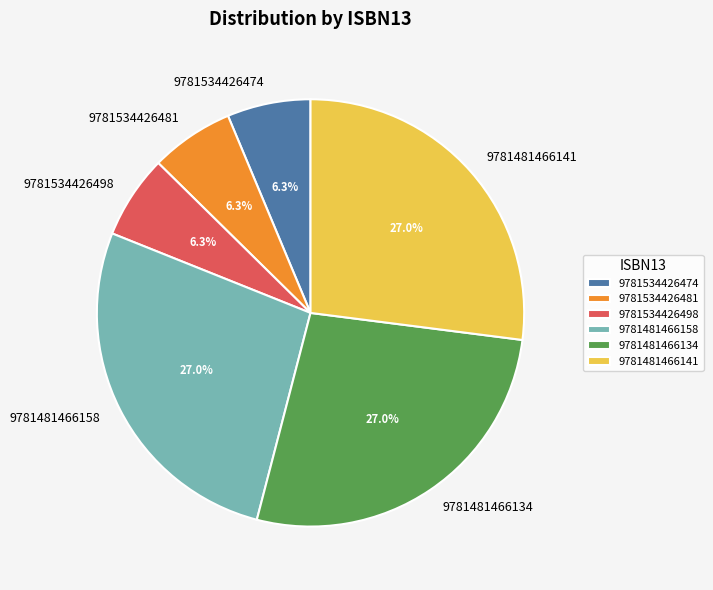

Is there any slice that represents more than half of the pie?

No